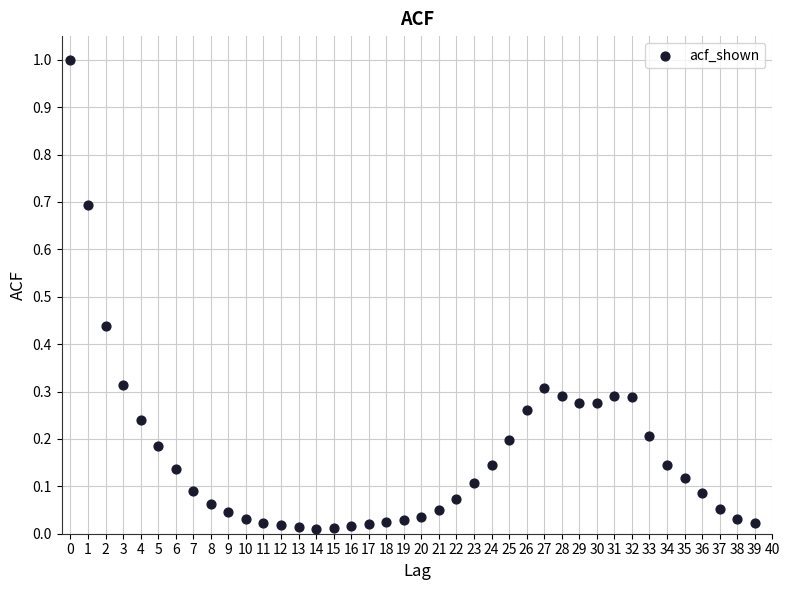

What is the range of Y values (max minus min)?

1.0